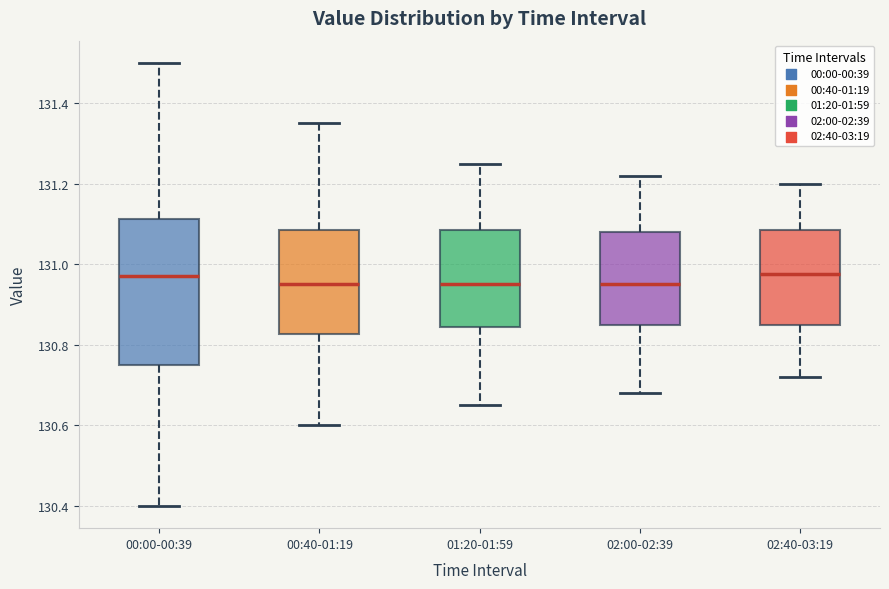

Reading left to right, read every box against the y-axis: the position of its median line, the range the box covers, and the ends of its whiskers. The values are not printed on the chart, so give them approximately, as read against the axis.

00:00-00:39: median 130.98, box 130.76 to 131.12, whiskers 130.40 to 131.50
00:40-01:19: median 130.96, box 130.82 to 131.08, whiskers 130.60 to 131.36
01:20-01:59: median 130.96, box 130.84 to 131.08, whiskers 130.66 to 131.26
02:00-02:39: median 130.96, box 130.86 to 131.08, whiskers 130.68 to 131.22
02:40-03:19: median 130.98, box 130.86 to 131.08, whiskers 130.72 to 131.20